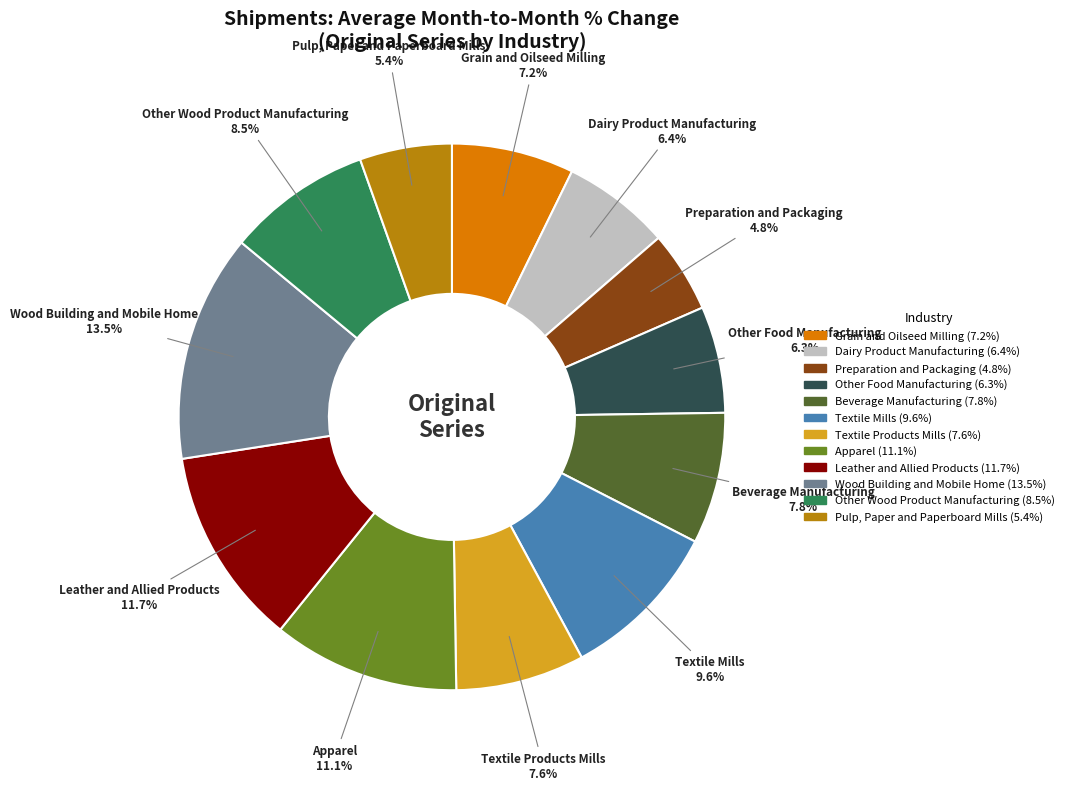

How many segments does this pie chart have?

12